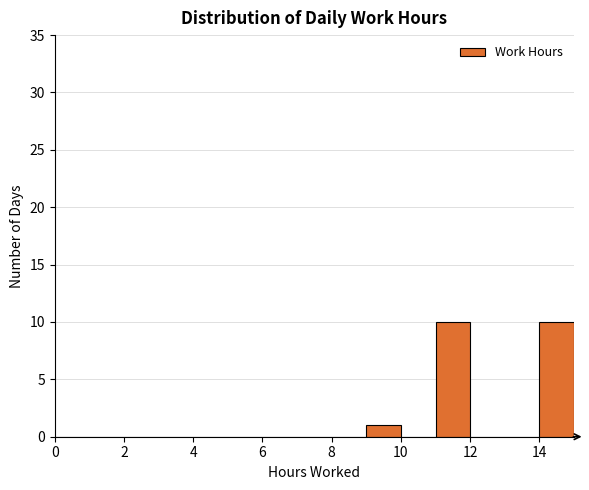

Reading left to right, transcribe this chart: for each bar, give the range it covers on the x-axis and its height. The values are not printed on the chart, so give them approximately, as read against the axis.

0 to 1: 0
1 to 2: 0
2 to 3: 0
3 to 4: 0
4 to 5: 0
5 to 6: 0
6 to 7: 0
7 to 8: 0
8 to 9: 0
9 to 10: 1
10 to 11: 0
11 to 12: 10
12 to 13: 0
13 to 14: 0
14 to 15: 10